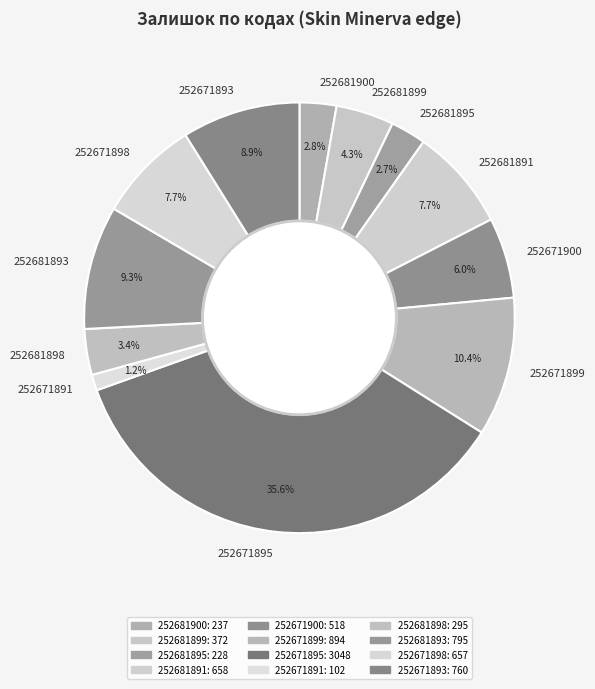

Approximately how many times larger is the value at 252671895 compared to 252681893?

3.8